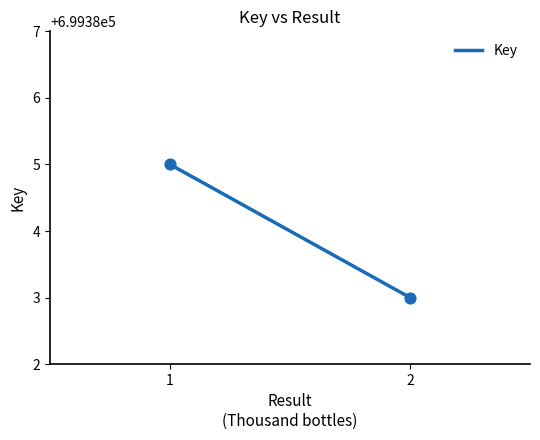

What is the average Y value?

699384